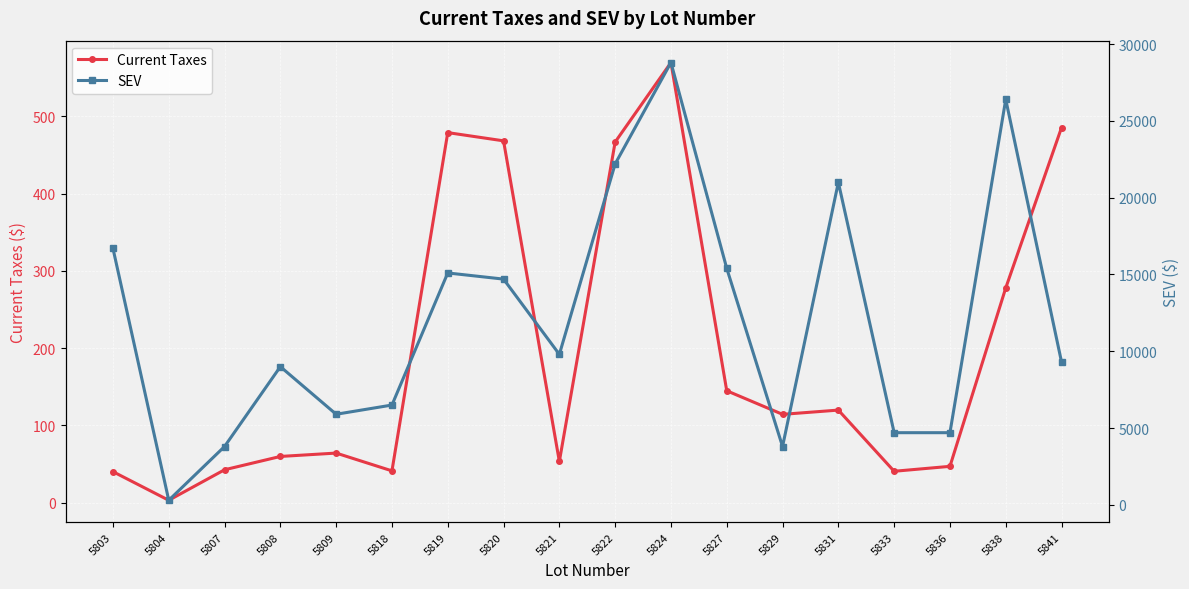

Reading left to right, extract all data points from this chart.

Current Taxes: 5803=40.3	5804=3.2	5807=42.7	5808=59.9	5809=64.3	5818=41.3	5819=478.9	5820=468.2	5821=53.5	5822=466.6	5824=569.5	5827=144.9	5829=114.4	5831=119.9	5833=40.8	5836=47.1	5838=277.9	5841=485.4
SEV: 5803=16700.0	5804=300.0	5807=3800.0	5808=9000.0	5809=5900.0	5818=6500.0	5819=15100.0	5820=14700.0	5821=9800.0	5822=22200.0	5824=28800.0	5827=15400.0	5829=3800.0	5831=21000.0	5833=4700.0	5836=4700.0	5838=26400.0	5841=9300.0